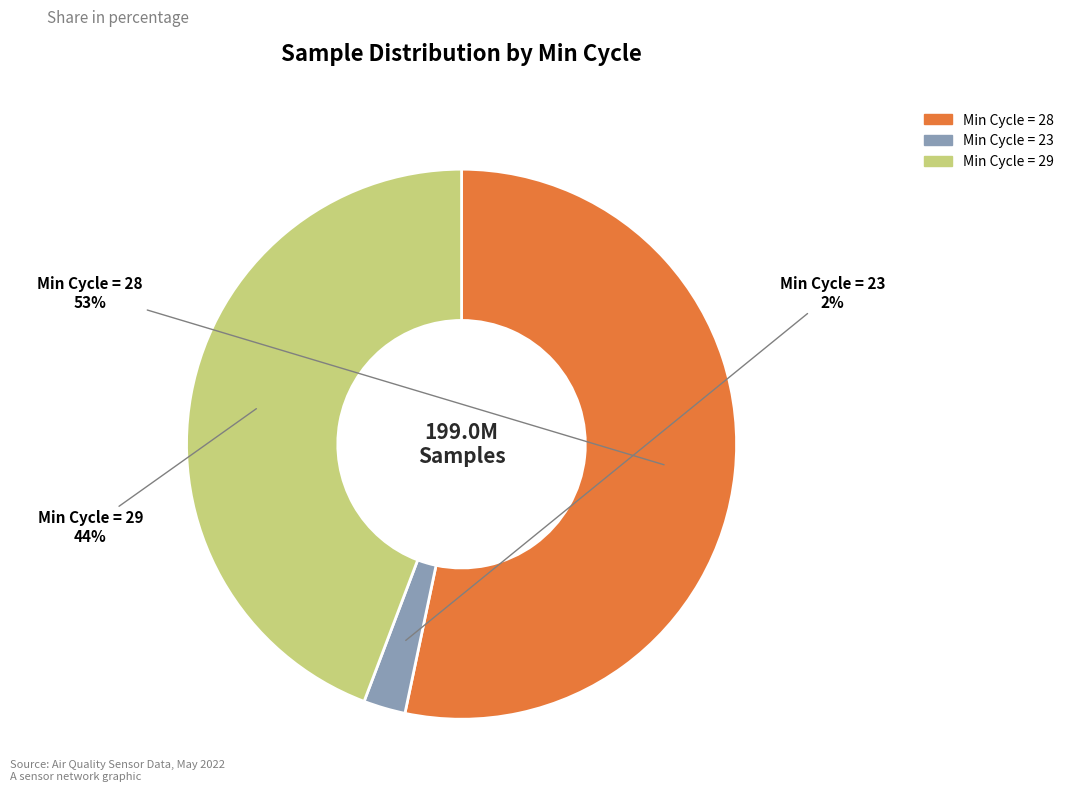

Is there a majority slice in this chart?

Yes